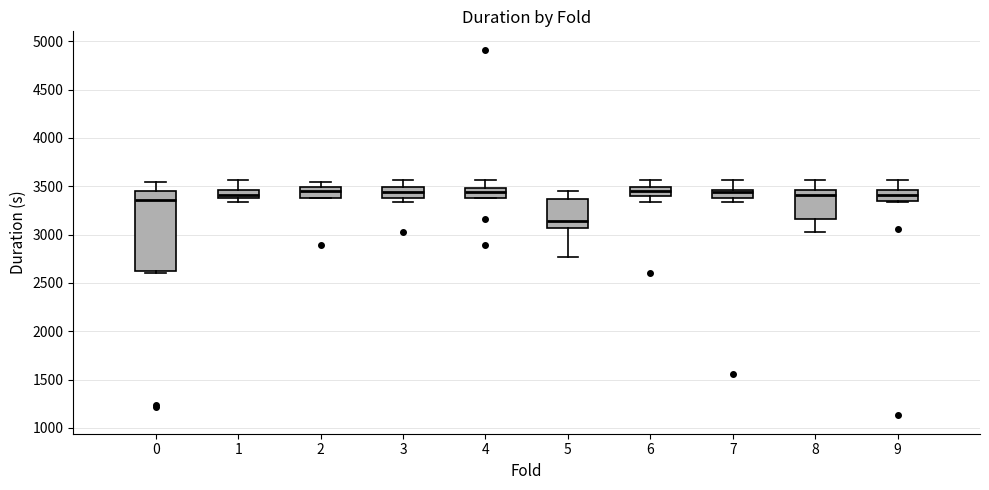

Reading left to right, read every box against the y-axis: the position of its median line, the range the box covers, and the ends of its whiskers. The values are not printed on the chart, so give them approximately, as read against the axis.

0: median 3350, box 2600 to 3450, whiskers 2600 (just below the box's lower edge) to 3550
1: median 3400 (inside the box), box 3400 to 3450, whiskers 3350 to 3550
2: median 3450, box 3400 to 3500, whiskers 3400 to 3550
3: median 3450, box 3400 to 3500, whiskers 3350 to 3550
4: median 3450, box 3400 to 3500, whiskers 3400 to 3550
5: median 3150, box 3050 to 3350, whiskers 2750 to 3450
6: median 3450, box 3400 to 3500, whiskers 3350 to 3550
7: median 3450 (just below the box's upper edge), box 3400 to 3450, whiskers 3350 to 3550
8: median 3400, box 3150 to 3450, whiskers 3050 to 3550
9: median 3400, box 3350 to 3450, whiskers 3350 to 3550